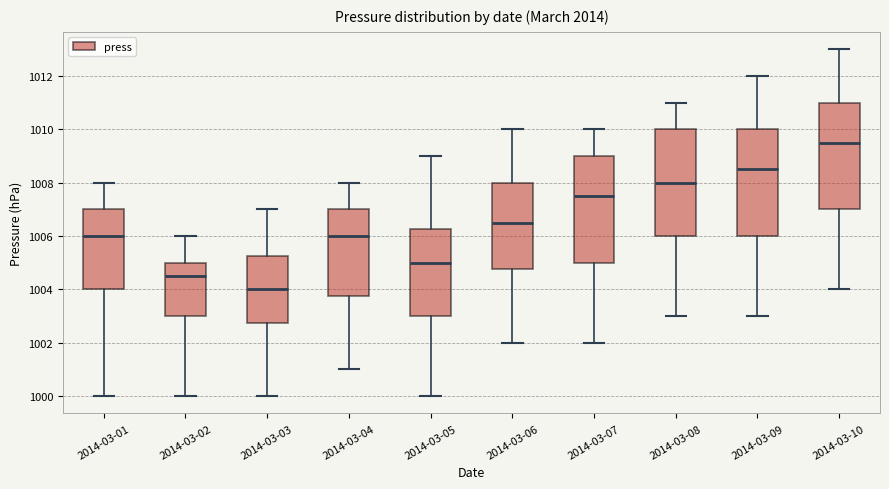

Reading left to right, transcribe this box plot: for each box, give where its median line is, the range the box spans, and where its two whiskers end, as read against the y-axis. The values are not printed on the chart, so give them approximately, as read against the axis.

2014-03-01: median 1006.0, box 1004.0 to 1007.0, whiskers 1000.0 to 1008.0
2014-03-02: median 1004.6, box 1003.0 to 1005.0, whiskers 1000.0 to 1006.0
2014-03-03: median 1004.0, box 1002.8 to 1005.2, whiskers 1000.0 to 1007.0
2014-03-04: median 1006.0, box 1003.8 to 1007.0, whiskers 1001.0 to 1008.0
2014-03-05: median 1005.0, box 1003.0 to 1006.2, whiskers 1000.0 to 1009.0
2014-03-06: median 1006.6, box 1004.8 to 1008.0, whiskers 1002.0 to 1010.0
2014-03-07: median 1007.6, box 1005.0 to 1009.0, whiskers 1002.0 to 1010.0
2014-03-08: median 1008.0, box 1006.0 to 1010.0, whiskers 1003.0 to 1011.0
2014-03-09: median 1008.6, box 1006.0 to 1010.0, whiskers 1003.0 to 1012.0
2014-03-10: median 1009.6, box 1007.0 to 1011.0, whiskers 1004.0 to 1013.0